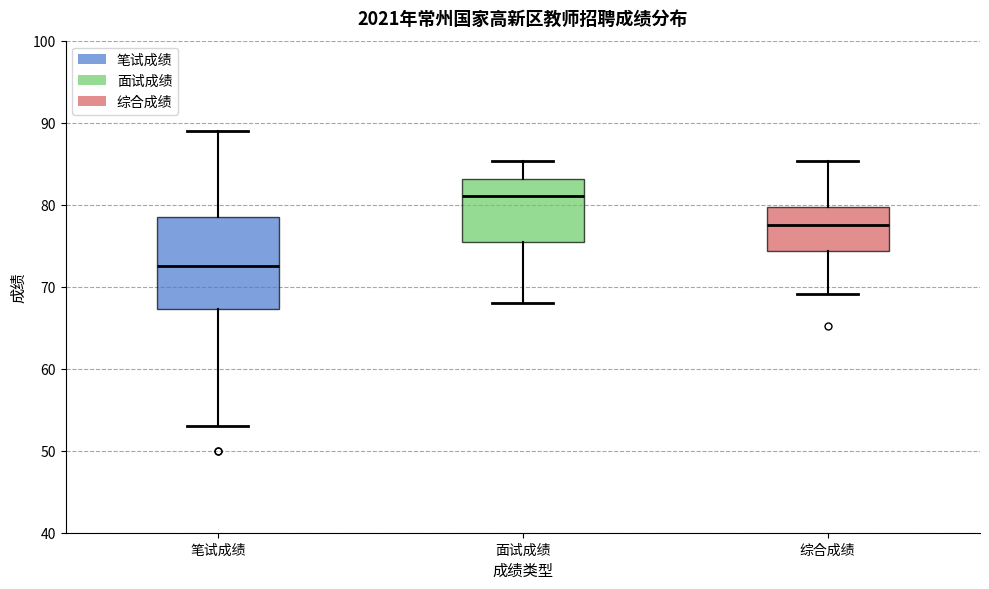

Reading left to right, read every box against the y-axis: the position of its median line, the range the box covers, and the ends of its whiskers. The values are not printed on the chart, so give them approximately, as read against the axis.

笔试成绩: median 73, box 67 to 79, whiskers 53 to 89
面试成绩: median 81, box 76 to 83, whiskers 68 to 85
综合成绩: median 78, box 74 to 80, whiskers 69 to 85